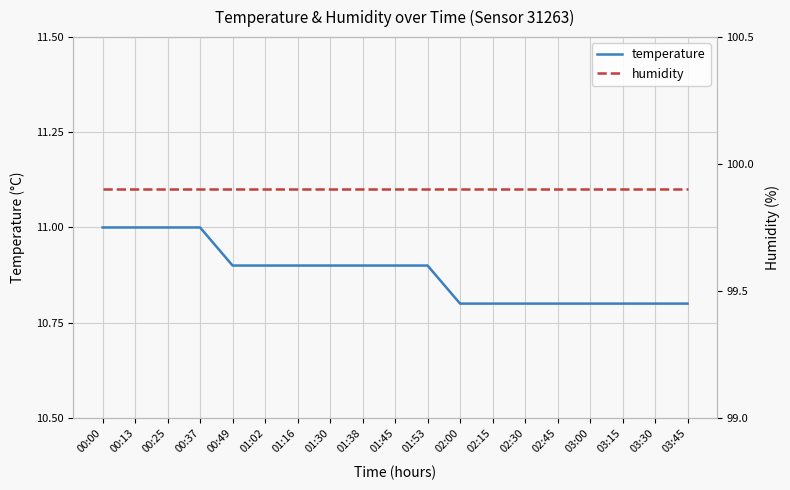

What is the sum of the temperature values at 01:02 and 01:53?

21.8